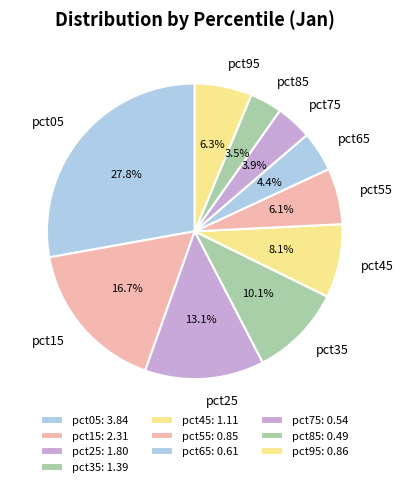

The pct35 slice represents 3% of the pie. True or false?

False